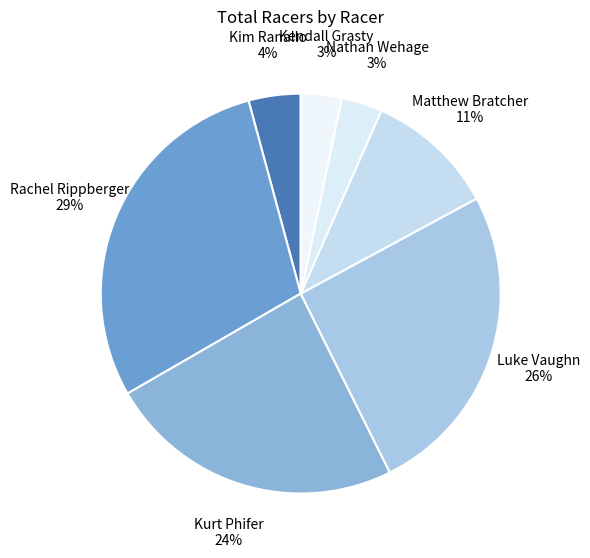

How many slices are in this pie chart?

7